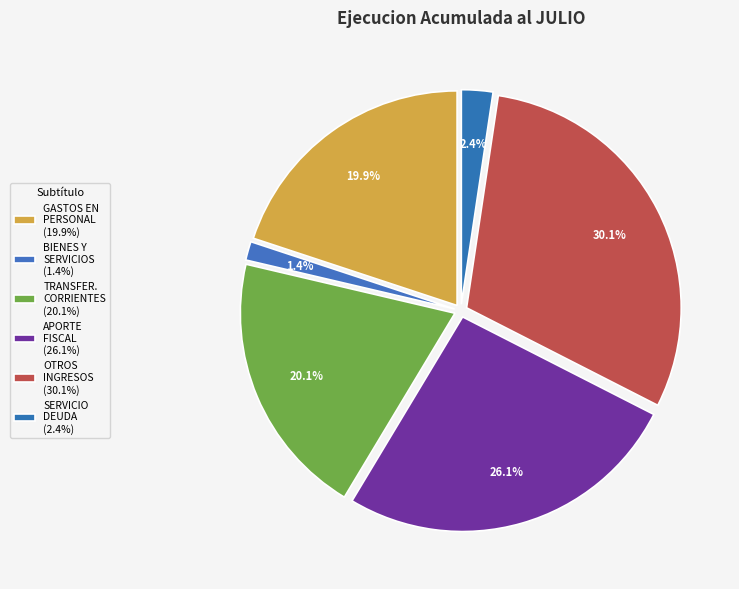

How many slices are in this pie chart?

6